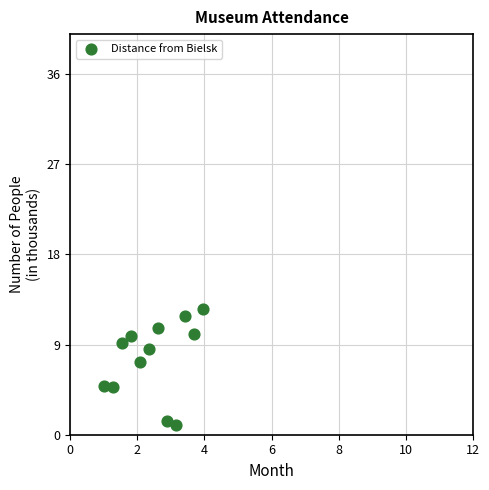

What is the range of Y values (max minus min)?

11.6